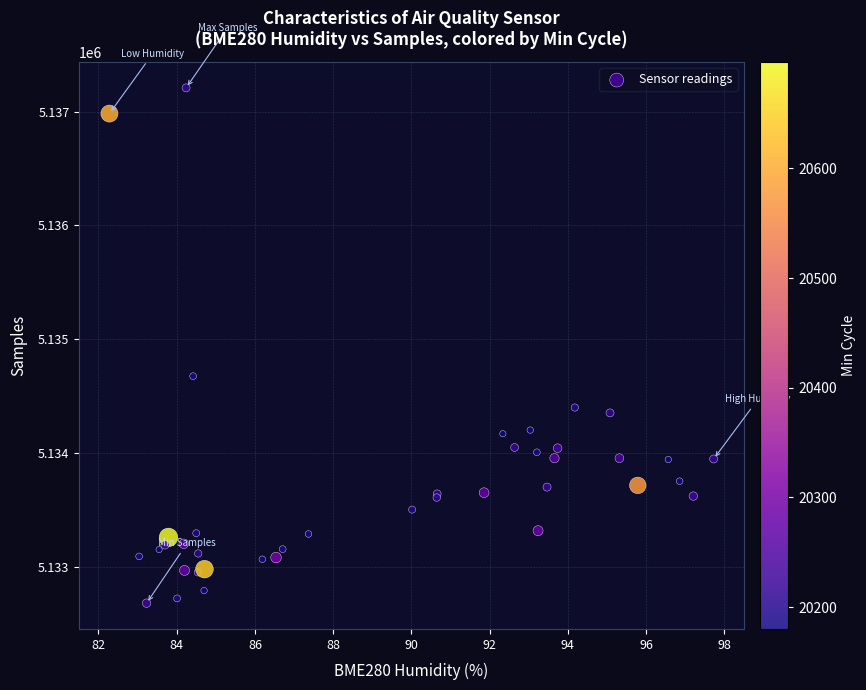

What Y value in the scatter plot is closest to 5134945?

5134676